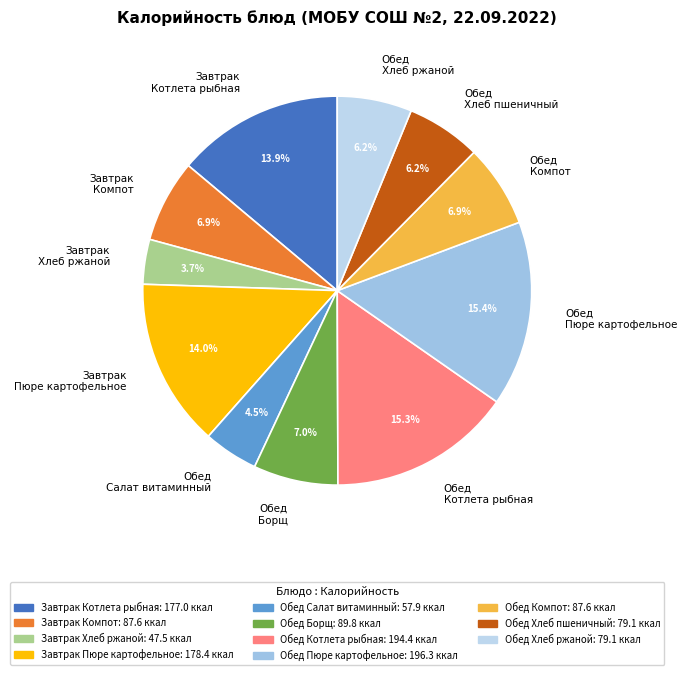

What is the smallest slice in the pie chart?

Завтрак Хлеб ржаной